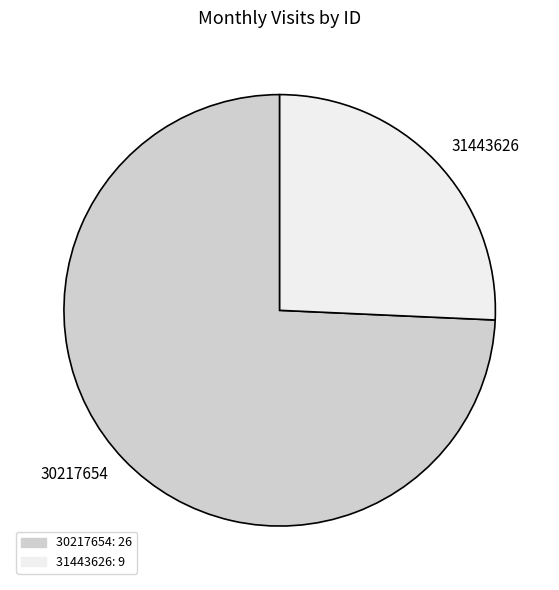

True or false: 30217654 accounts for 87% of the total.

False